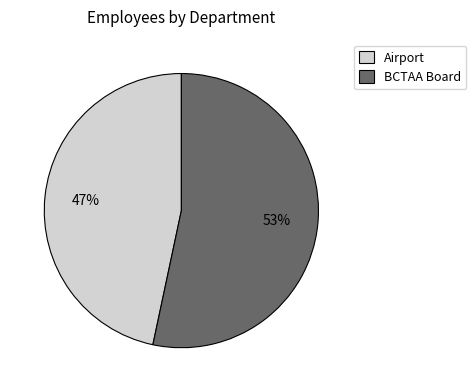

What is the smallest slice in the pie chart?

Airport